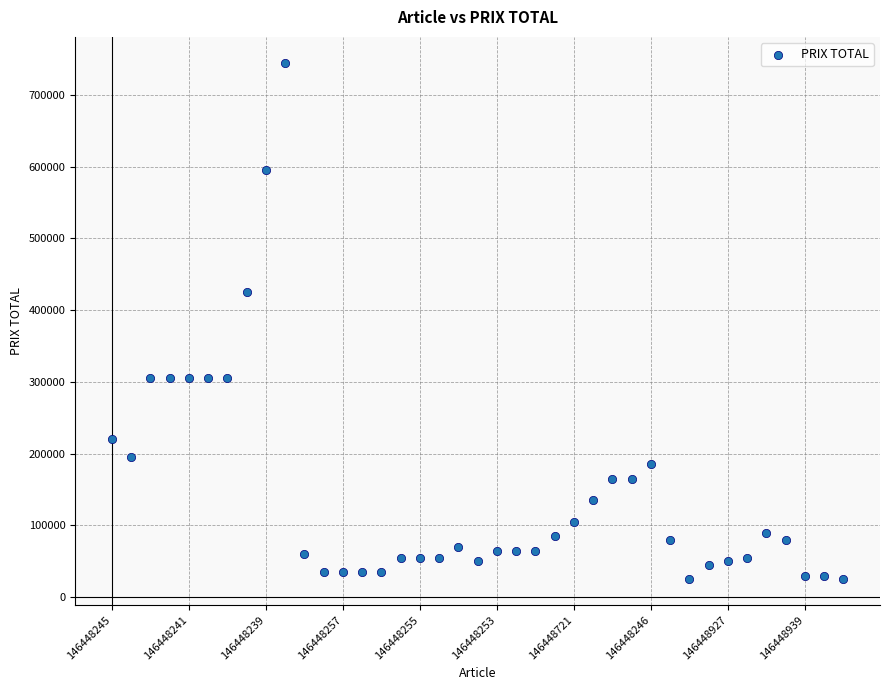

What Y value in the scatter plot is closest to 385000?

425000